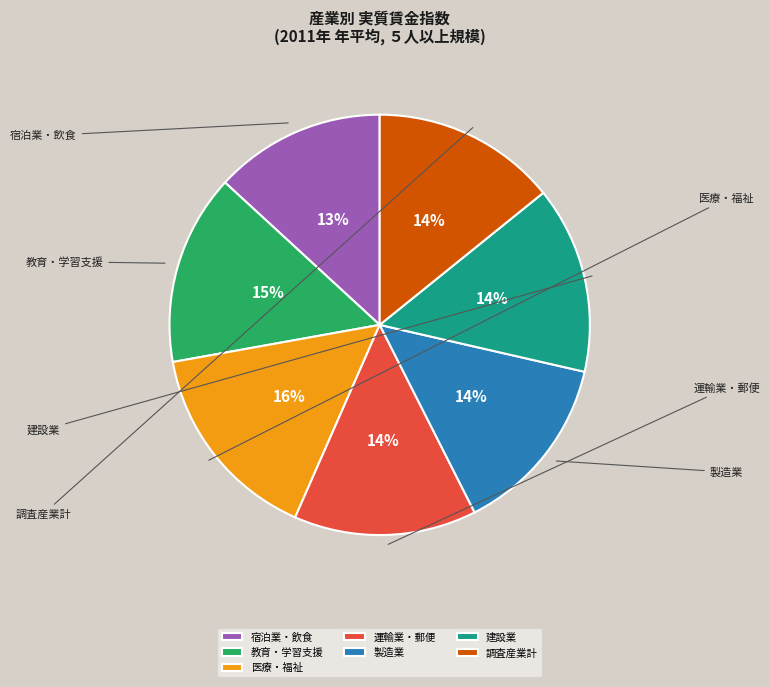

How many slices are in this pie chart?

7